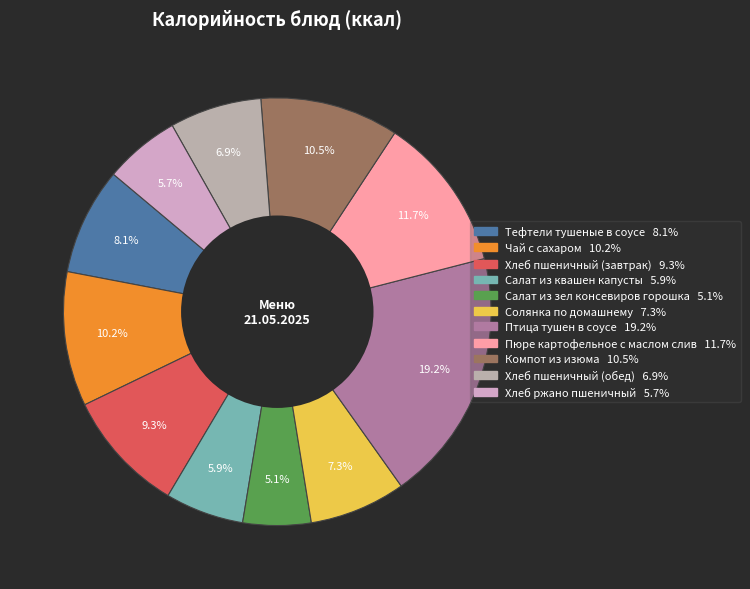

Which has a higher value, Солянка по домашнему or Хлеб пшеничный (завтрак)?

Хлеб пшеничный (завтрак)